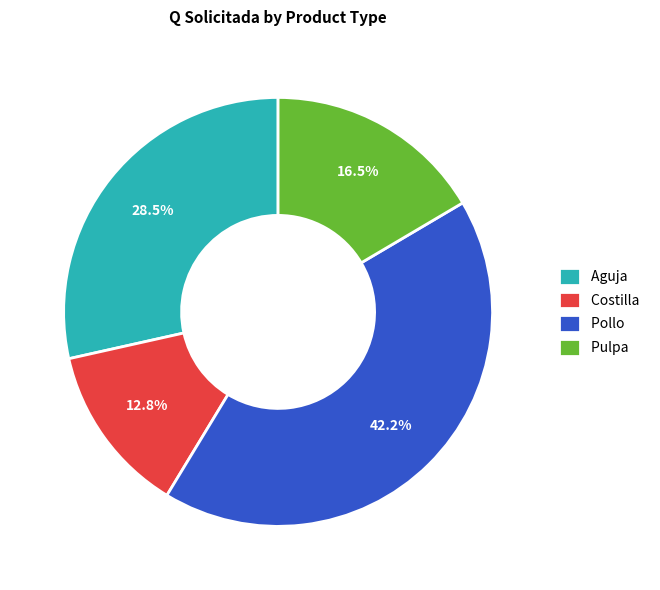

Is there a majority slice in this chart?

No